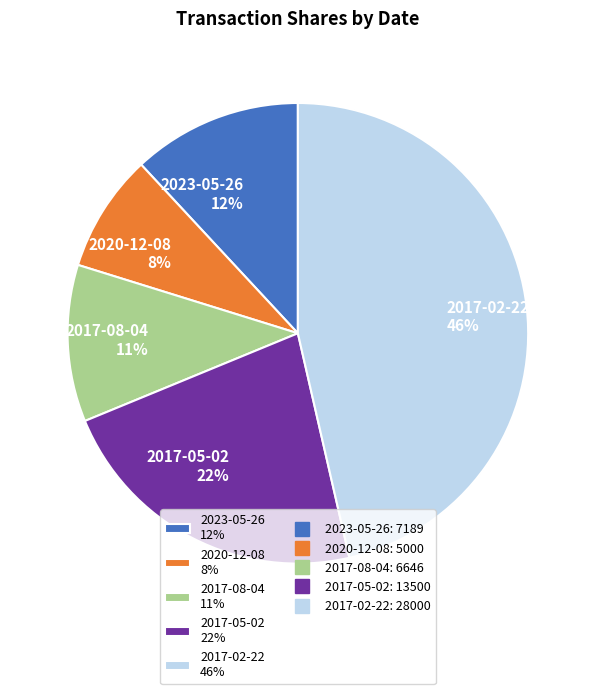

Do 2020-12-08 8% and 2017-02-22 46% together represent more than half of the pie?

Yes